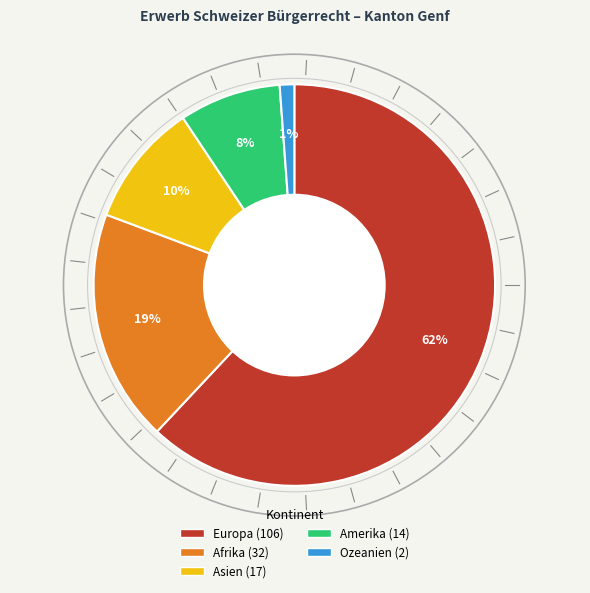

Which has a higher value, Asien or Amerika?

Asien